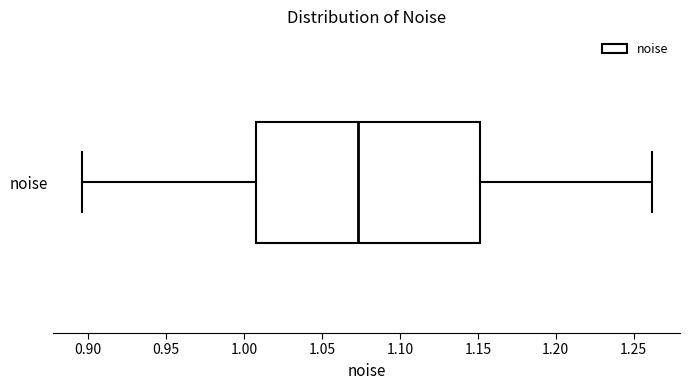

Transcribe this box plot: give where the median line is, the range the box spans, and where the two whiskers end, as read against the x-axis. The values are not printed on the chart, so give them approximately, as read against the axis.

median 1.075, box 1.010 to 1.150, whiskers 0.895 to 1.260